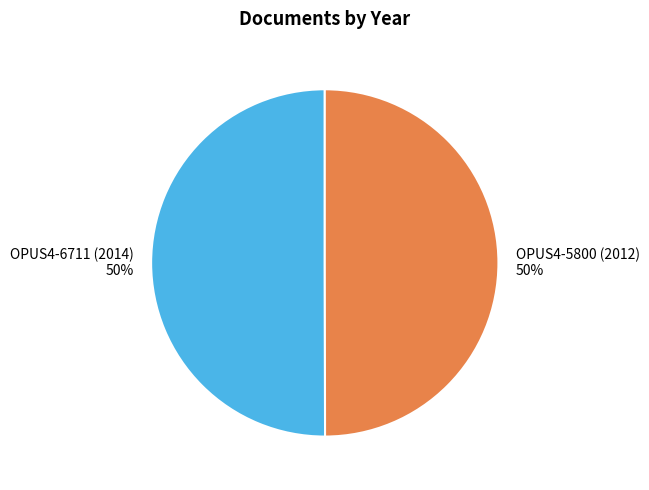

To the nearest percent, what is the combined percentage of OPUS4-5800 (2012) and OPUS4-6711 (2014)?

100%